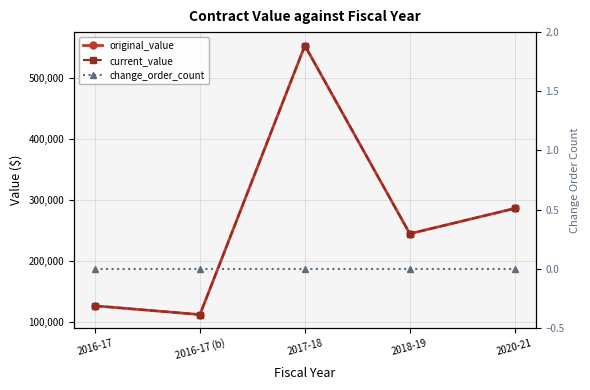

Reading left to right, transcribe all the data shown in this chart.

original_value: 125911.0	111550.0	553650.2	244410.0	286016.0
current_value: 125911.0	111550.0	553650.2	244410.0	286016.0
change_order_count: 0.0	0.0	0.0	0.0	0.0